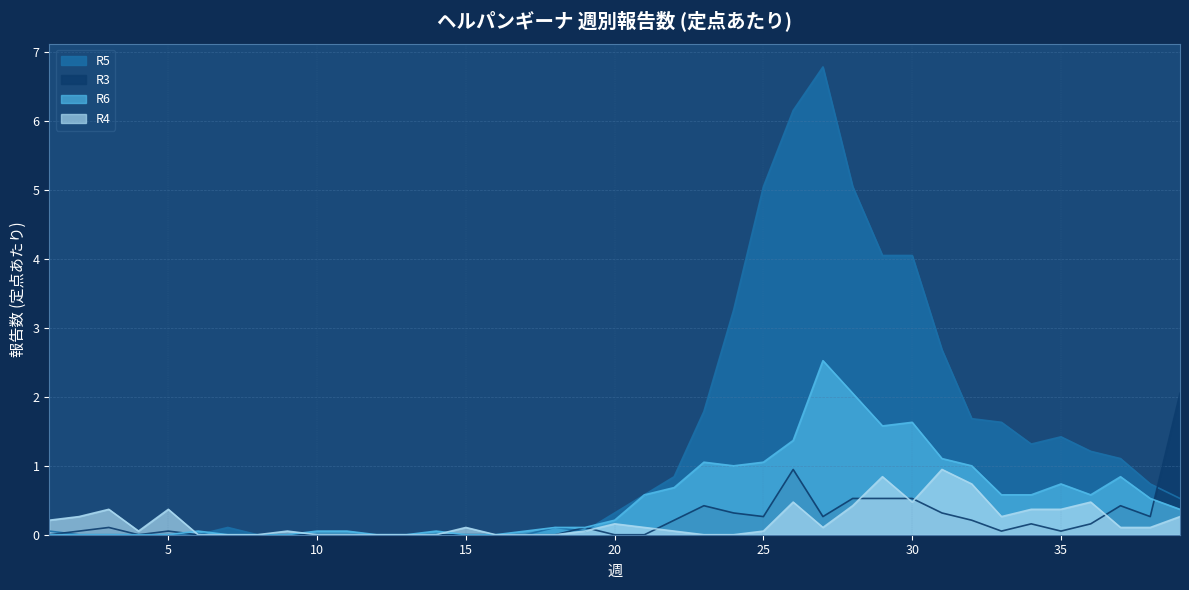

What is the value of the R3 point at the 5th from the left?

0.1